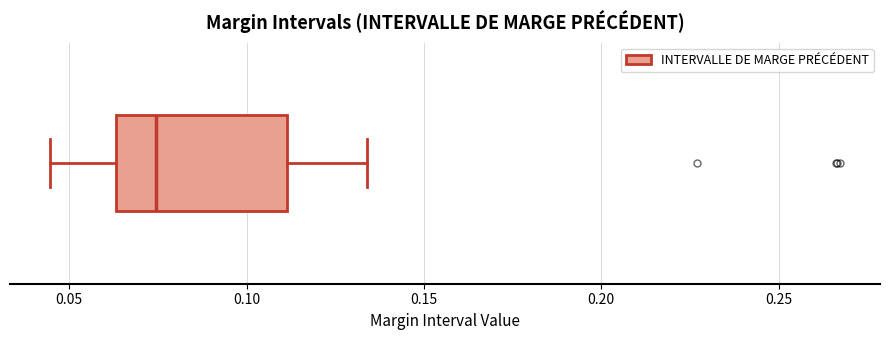

Transcribe this box plot: give where the median line is, the range the box spans, and where the two whiskers end, as read against the x-axis. The values are not printed on the chart, so give them approximately, as read against the axis.

median 0.075, box 0.065 to 0.110, whiskers 0.045 to 0.135